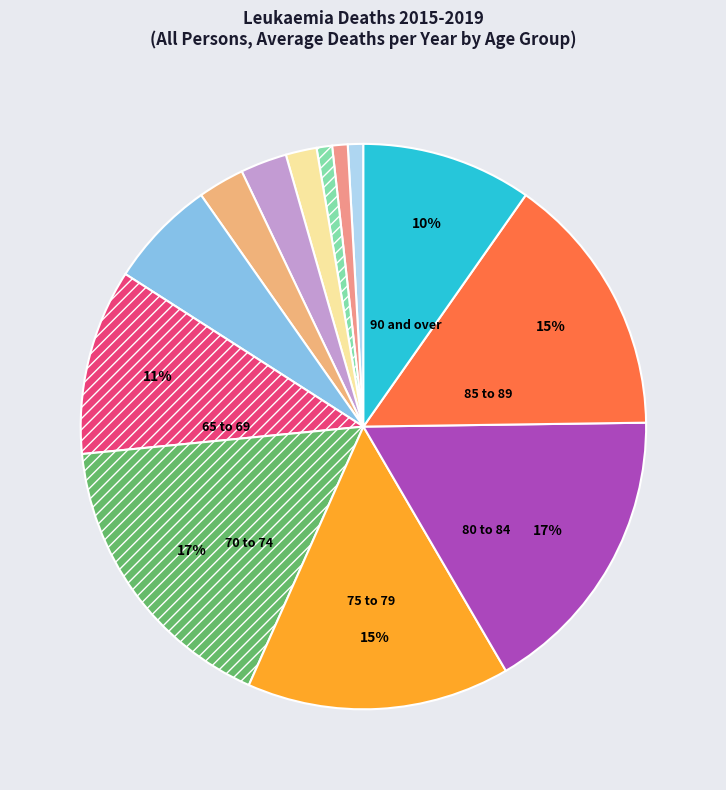

Is there a majority slice in this chart?

No